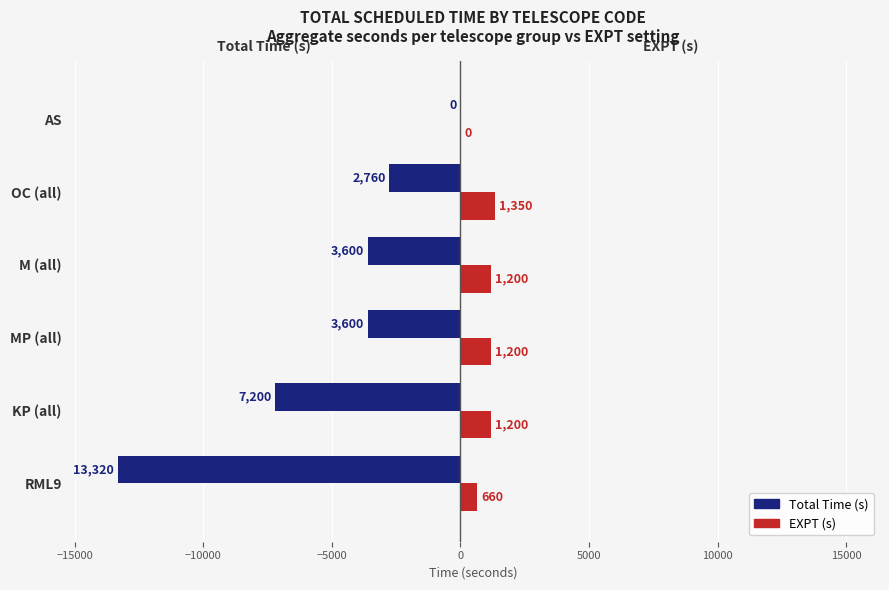

What is the sum of all EXPT (s) values?

5610